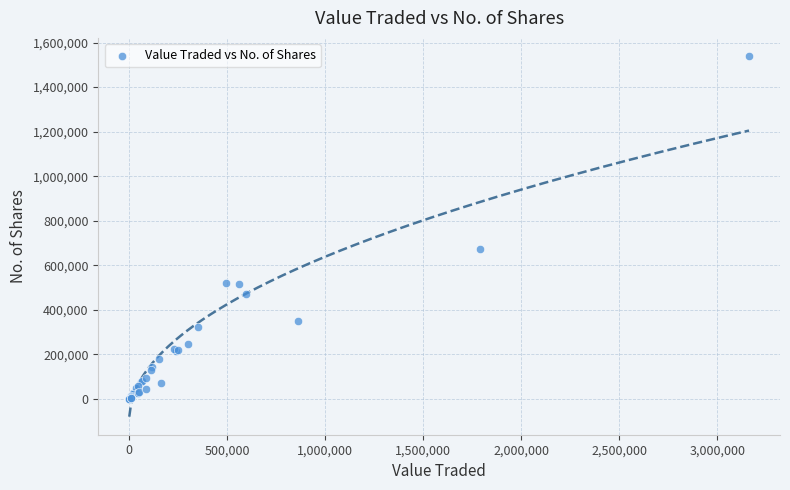

What Y value in the scatter plot is closest to 770103?

672905